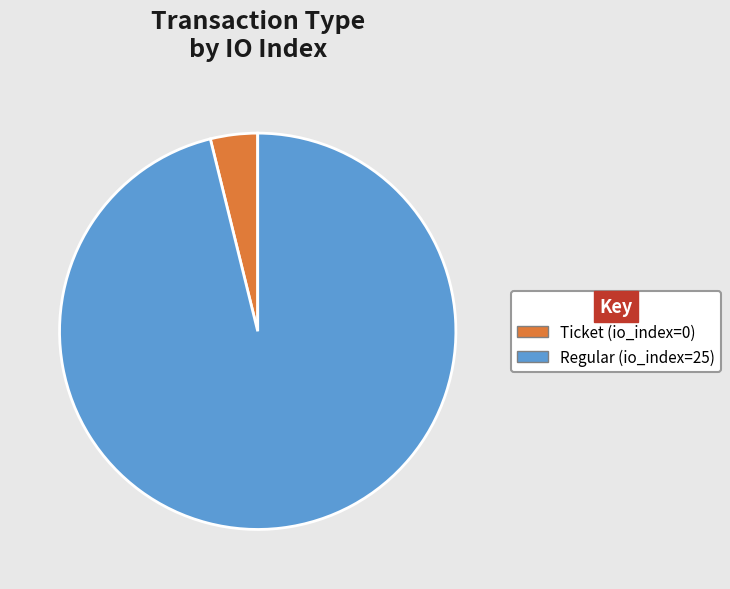

Rank the categories by value from lowest to highest.

Ticket (io_index=0), Regular (io_index=25)